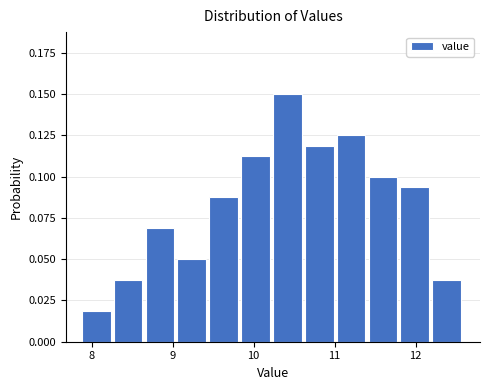

Around what value on the x-axis is the tallest bar? Give the approximate position of its centre, as read against the axis.

10.4